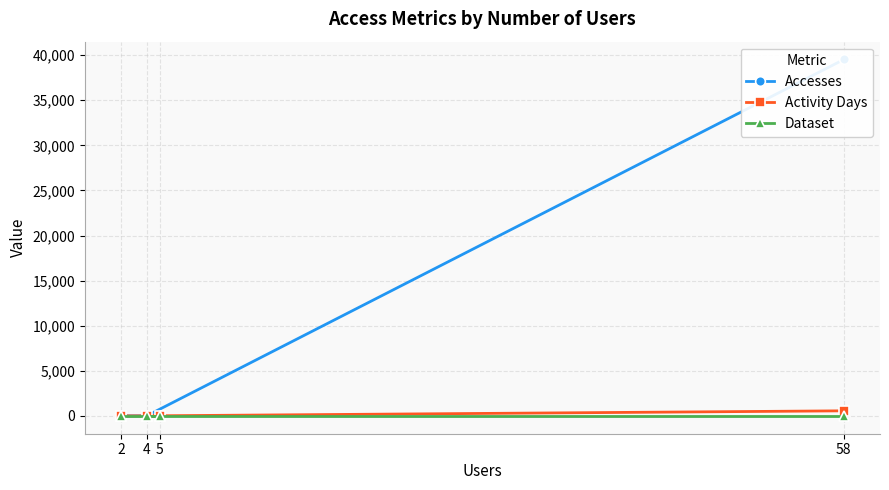

Rank the categories by Dataset value from highest to lowest.

58, 4, 5, 2